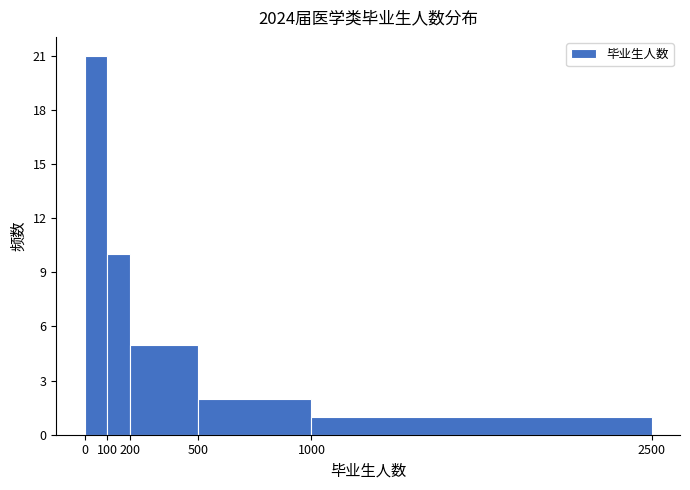

Reading left to right, list every bar in this chart as the range it spans on the x-axis followed by its height. The values are not printed on the chart, so give them approximately, as read against the axis.

0 to 100: 21
100 to 200: 10
200 to 500: 5
500 to 1000: 2
1000 to 2500: 1